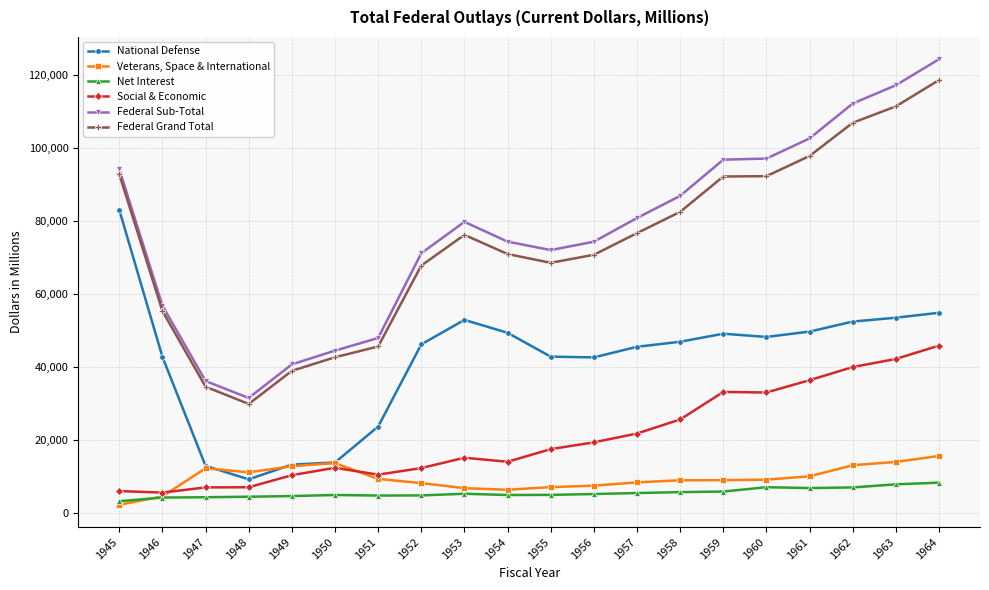

Rank the series at 1958 from lowest to highest value.

Net Interest, Veterans, Space & International, Social & Economic, National Defense, Federal Grand Total, Federal Sub-Total